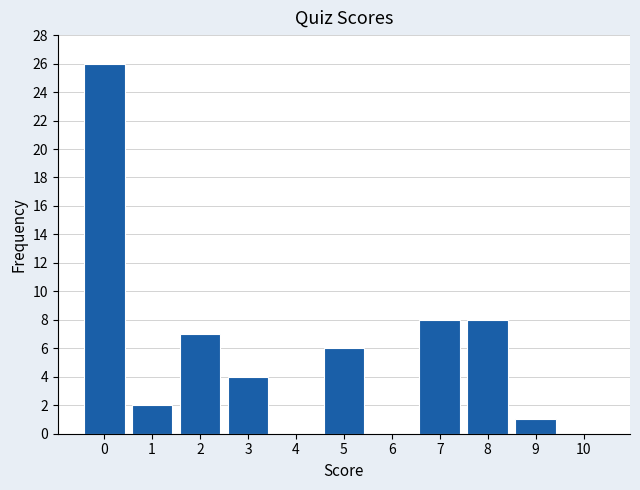

Reading left to right, what are all the values shown in this chart?

0=26	1=2	2=7	3=4	4=0	5=6	6=0	7=8	8=8	9=1	10=0